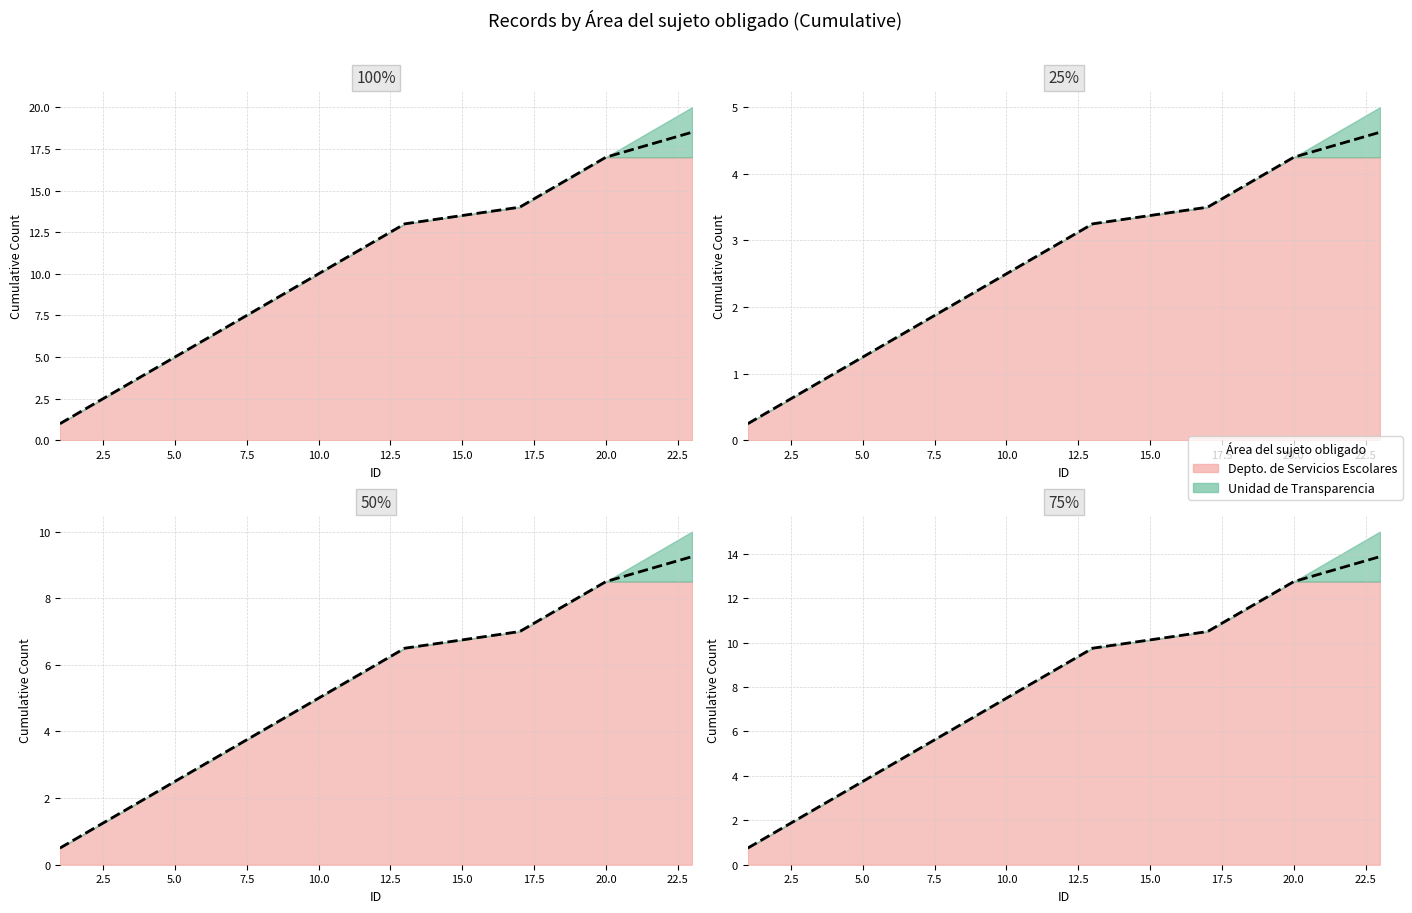

At how many categories does at least one series exceed 14?

7